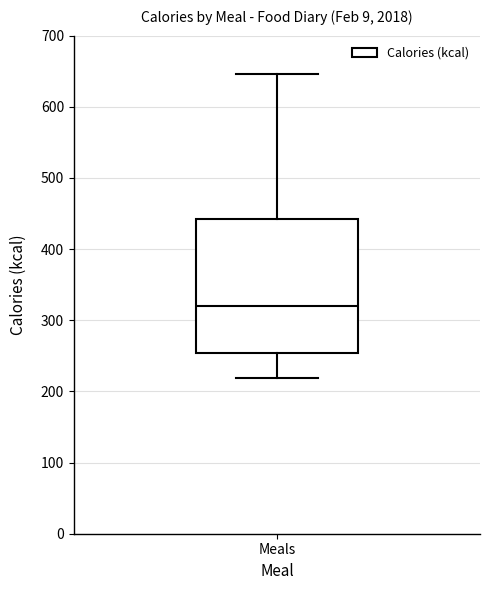

Where does the lower whisker of the box for Meals end on the y-axis? The values are not printed on the chart, so give them approximately, as read against the axis.

220